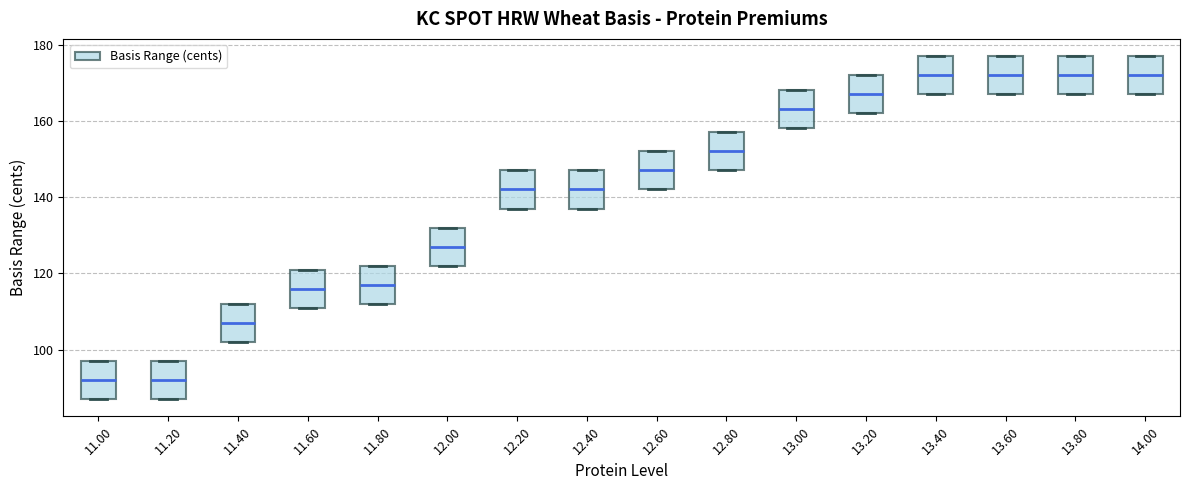

Where is the lower edge of the box at x = 12.40 on the y-axis? The values are not printed on the chart, so give them approximately, as read against the axis.

138